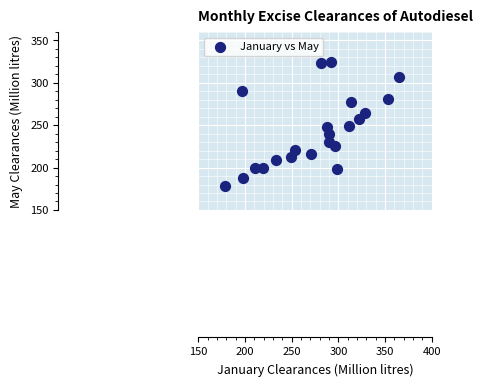

What is the range of X values (max minus min)?

187